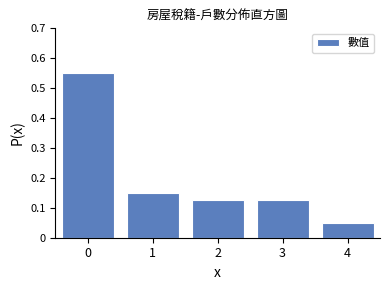

What is the change in value from 0 to 2?

-0.4